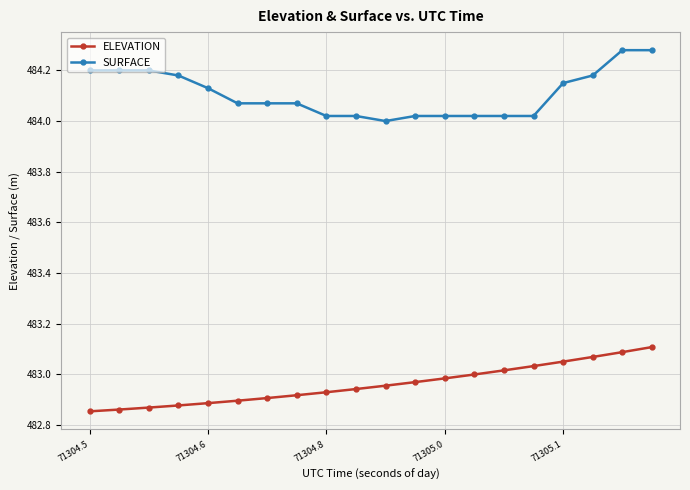

True or false: ELEVATION and SURFACE intersect in this chart.

False